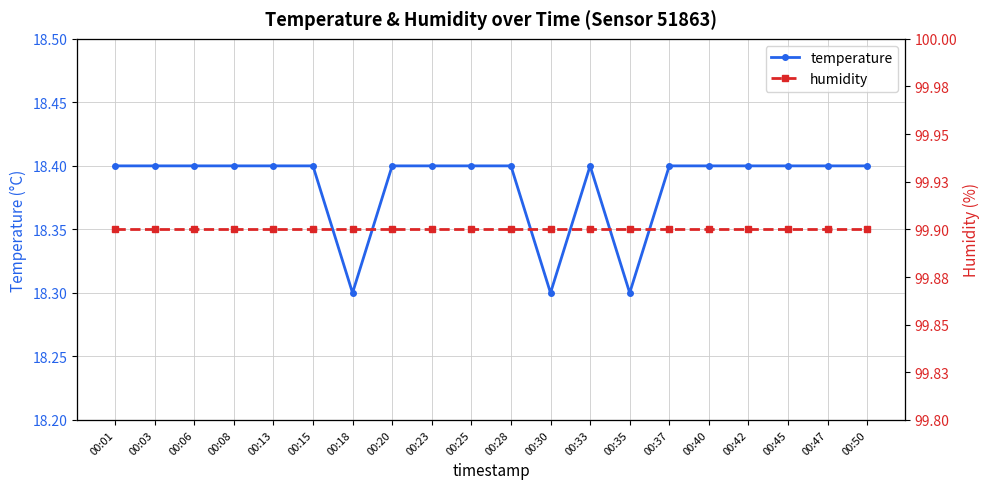

What is the sum of the temperature values at 00:40 and 00:50?

36.8